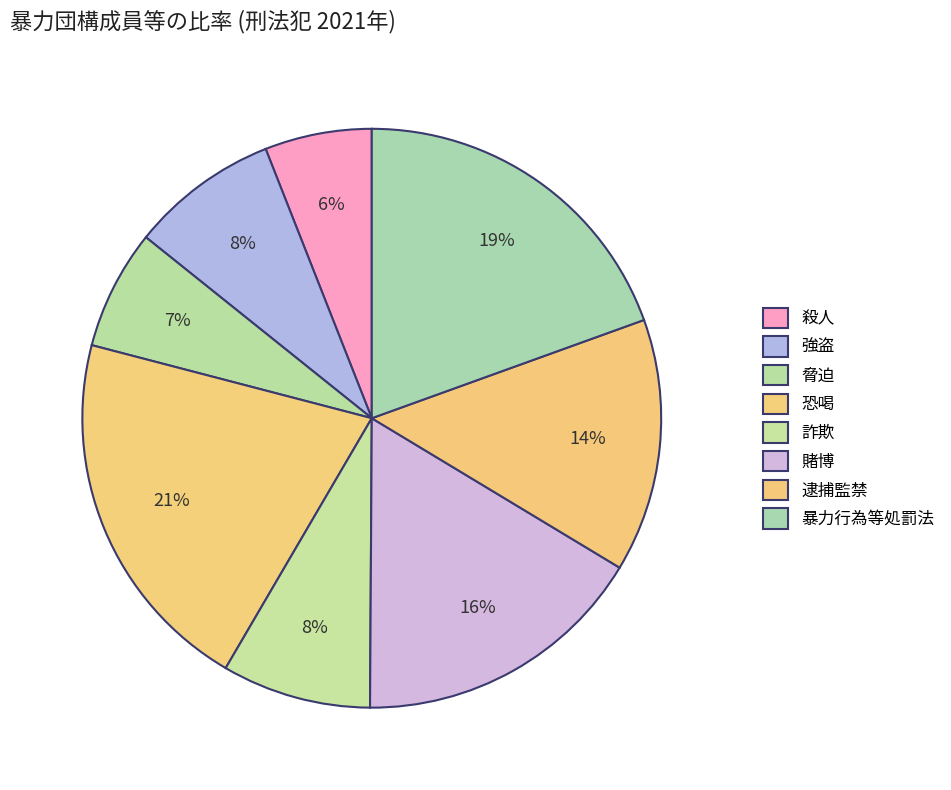

Rank the categories by value from highest to lowest.

恐喝, 暴力行為等処罰法, 賭博, 逮捕監禁, 詐欺, 強盗, 脅迫, 殺人